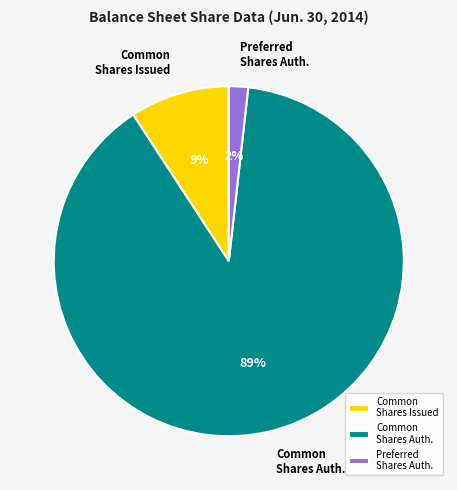

Count the number of slices in the pie.

3